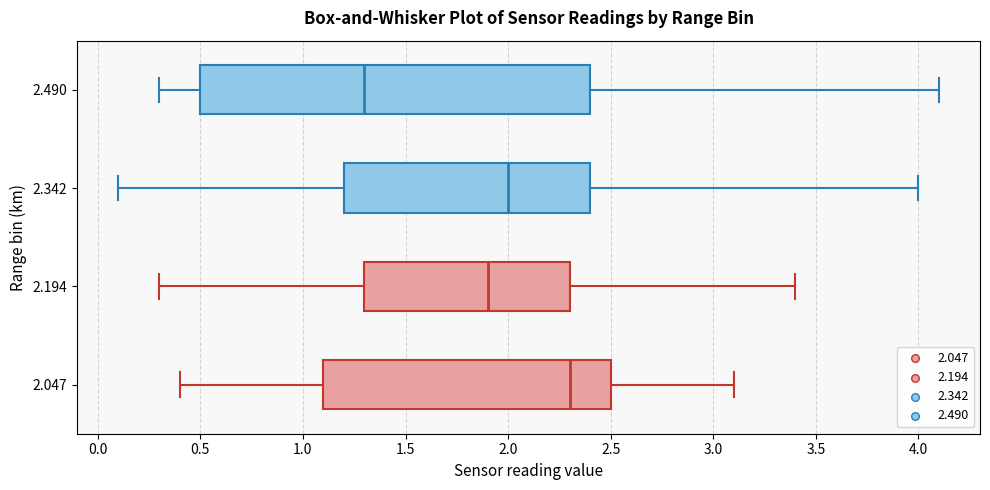

Comparing the boxes themselves (not the whiskers), which one is the widest?

2.490